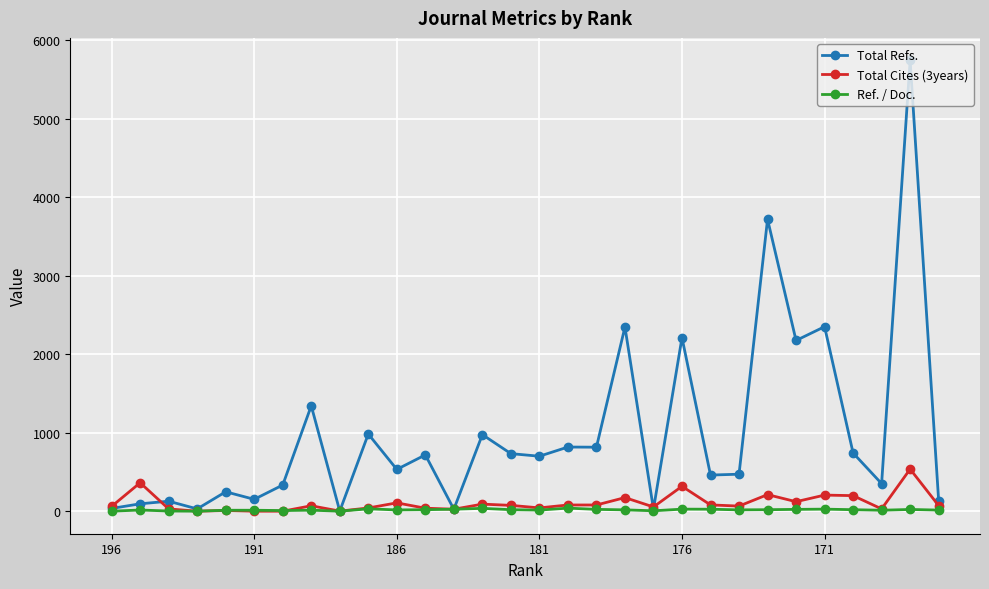

How many values in the Total Cites (3years) series are below 71?

15